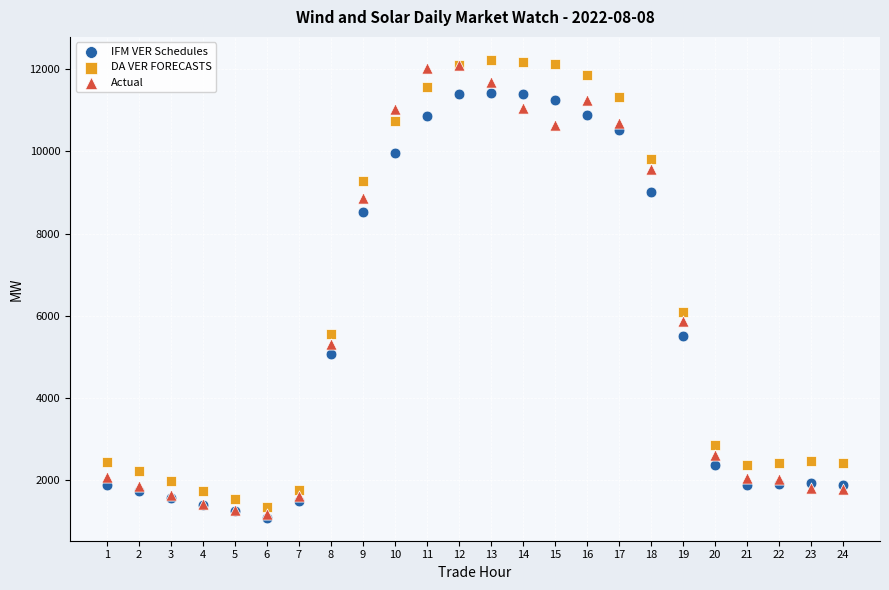

Across all series, what Y value is closest to 6651?

6090.1